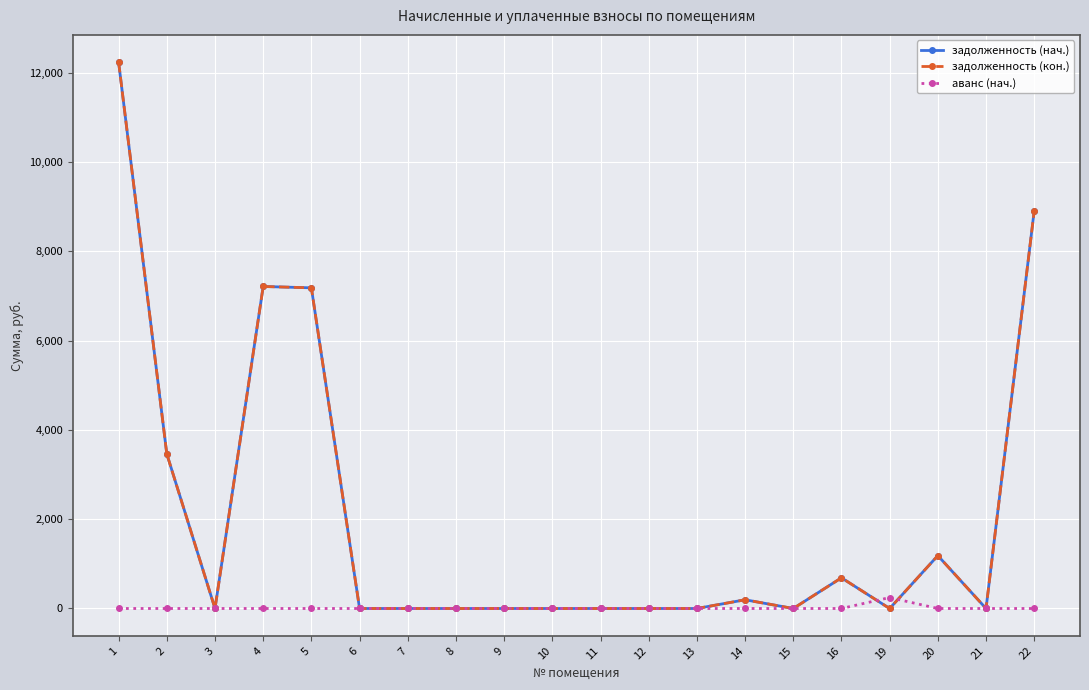

Which has a higher value, 1 or 20?

1